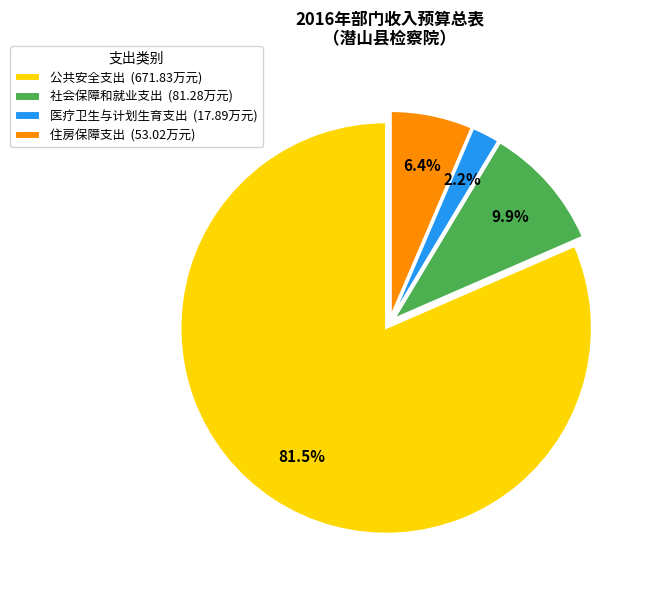

What is the largest slice in the pie chart?

公共安全支出